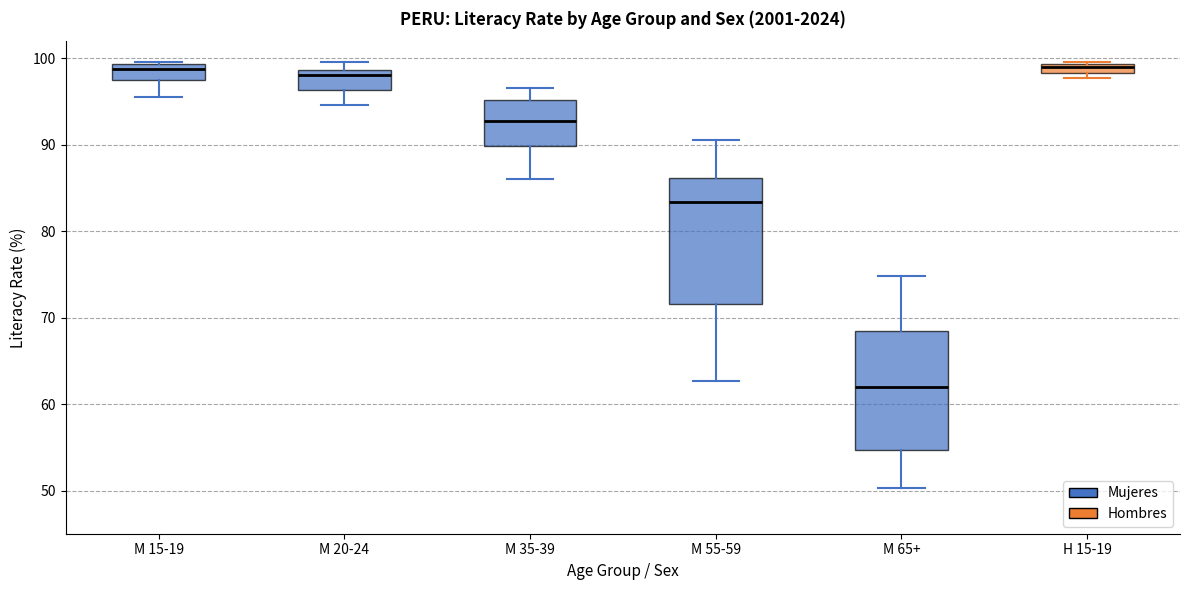

Which box's median line is the lowest?

M 65+